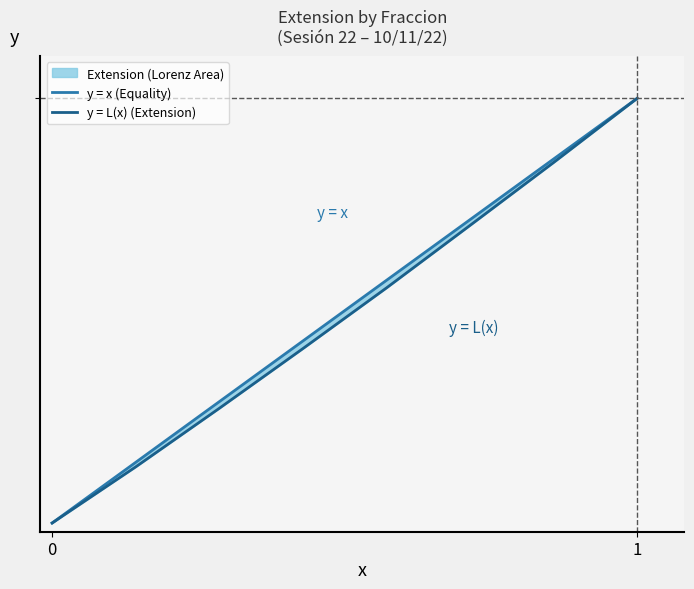

True or false: y = x (Equality) and y = L(x) (Extension) cross at least once.

False